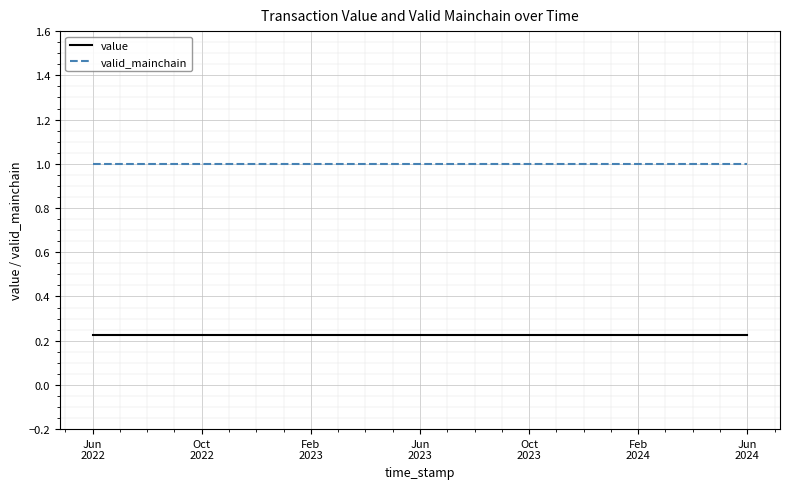

Rank the series by their average value, from highest to lowest.

valid_mainchain, value